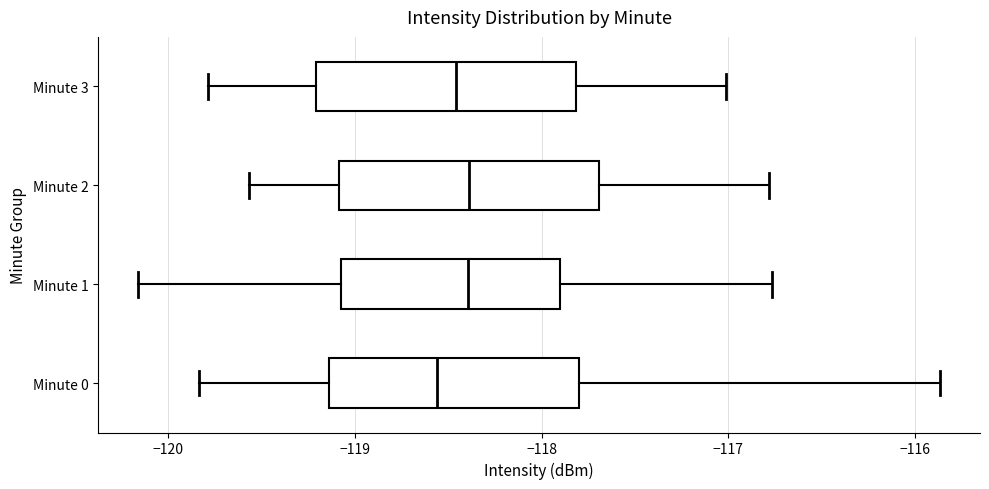

Reading bottom to top, transcribe this box plot: for each box, give where its median line is, the range the box spans, and where its two whiskers end, as read against the x-axis. The values are not printed on the chart, so give them approximately, as read against the axis.

Minute 0: median -118.6, box -119.1 to -117.8, whiskers -119.8 to -115.9
Minute 1: median -118.4, box -119.1 to -117.9, whiskers -120.2 to -116.8
Minute 2: median -118.4, box -119.1 to -117.7, whiskers -119.6 to -116.8
Minute 3: median -118.5, box -119.2 to -117.8, whiskers -119.8 to -117.0